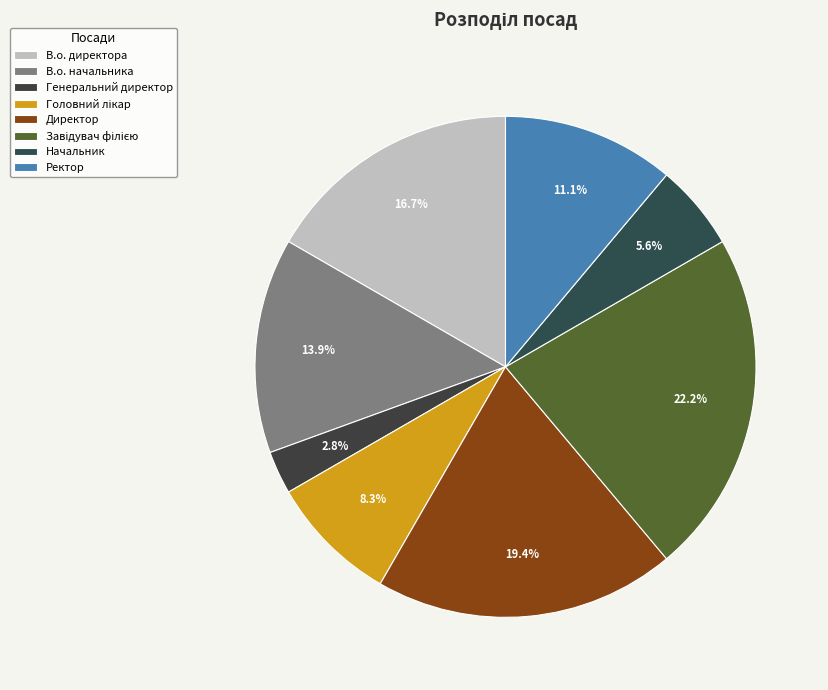

What is the change in value from Головний лікар to Завідувач філією?

+5